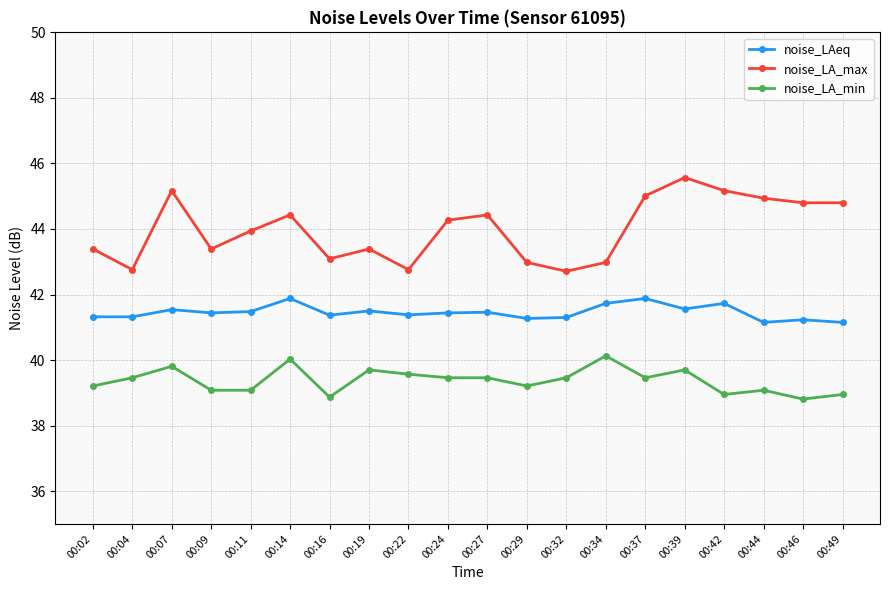

Between 00:19 and 00:24, which series saw the biggest shift?

noise_LA_max